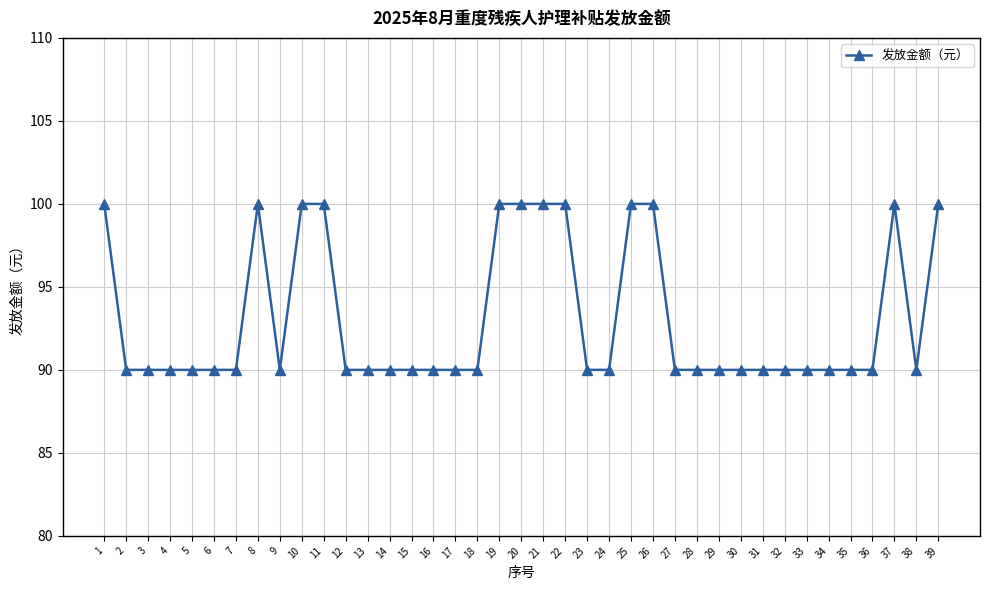

What is the change in value from 1 to 13?

-10